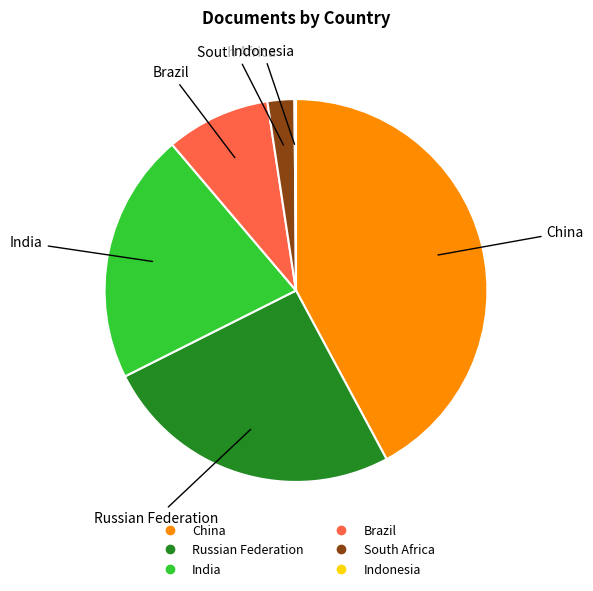

Is it true that India is 16% of the pie?

False